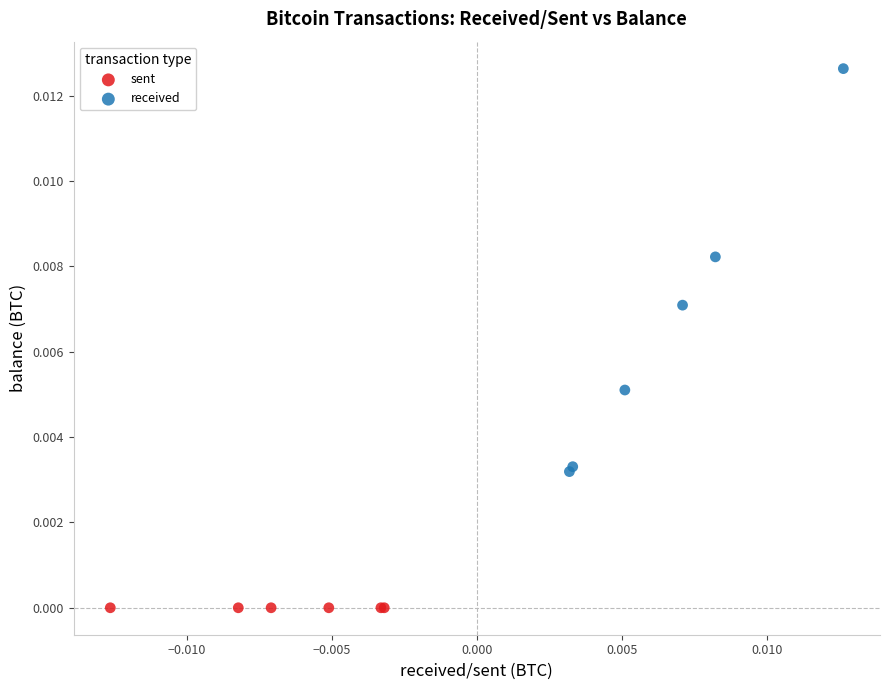

What are all the series names shown in the legend?

sent, received